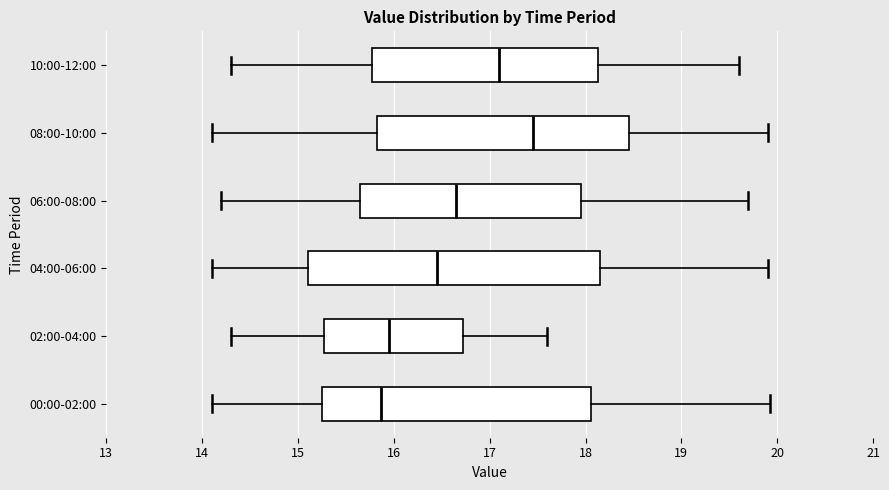

Which box is the widest, from its left edge to its right edge?

04:00-06:00